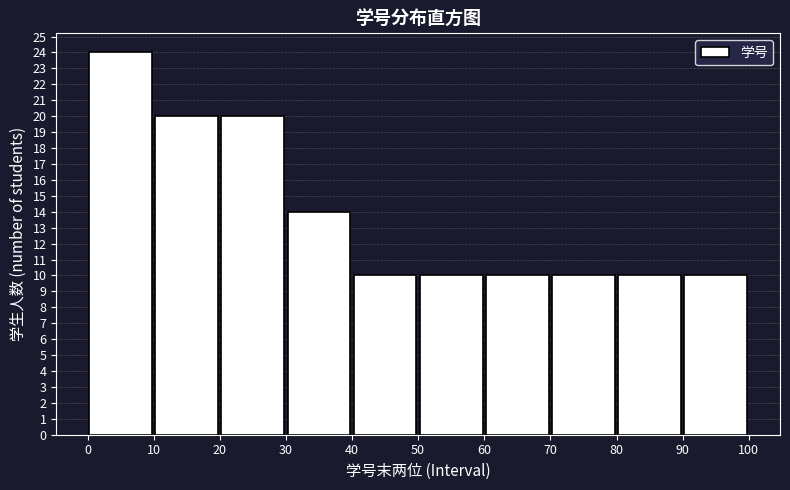

Reading left to right, list every bar in this chart as the range it spans on the x-axis followed by its height. The values are not printed on the chart, so give them approximately, as read against the axis.

0 to 10: 24
10 to 20: 20
20 to 30: 20
30 to 40: 14
40 to 50: 10
50 to 60: 10
60 to 70: 10
70 to 80: 10
80 to 90: 10
90 to 100: 10